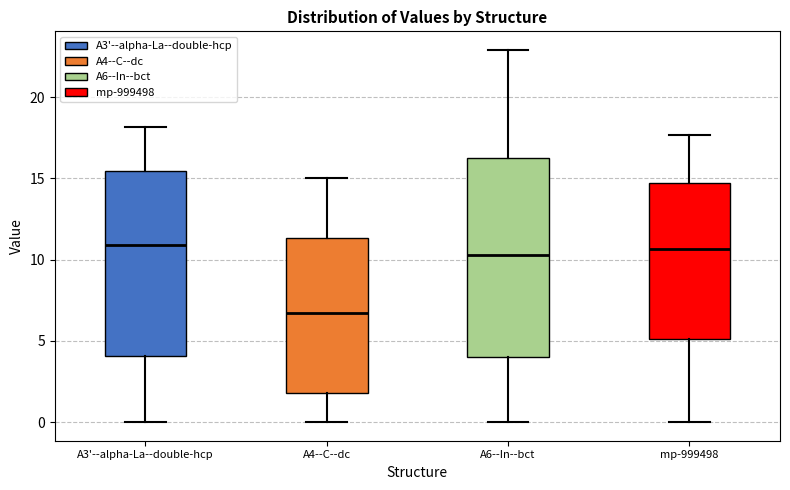

Reading left to right, transcribe this box plot: for each box, give where its median line is, the range the box spans, and where its two whiskers end, as read against the y-axis. The values are not printed on the chart, so give them approximately, as read against the axis.

A3'--alpha-La--double-hcp: median 11.0, box 4.0 to 15.5, whiskers 0.0 to 18.0
A4--C--dc: median 6.5, box 2.0 to 11.5, whiskers 0.0 to 15.0
A6--In--bct: median 10.5, box 4.0 to 16.5, whiskers 0.0 to 23.0
mp-999498: median 10.5, box 5.0 to 14.5, whiskers 0.0 to 17.5